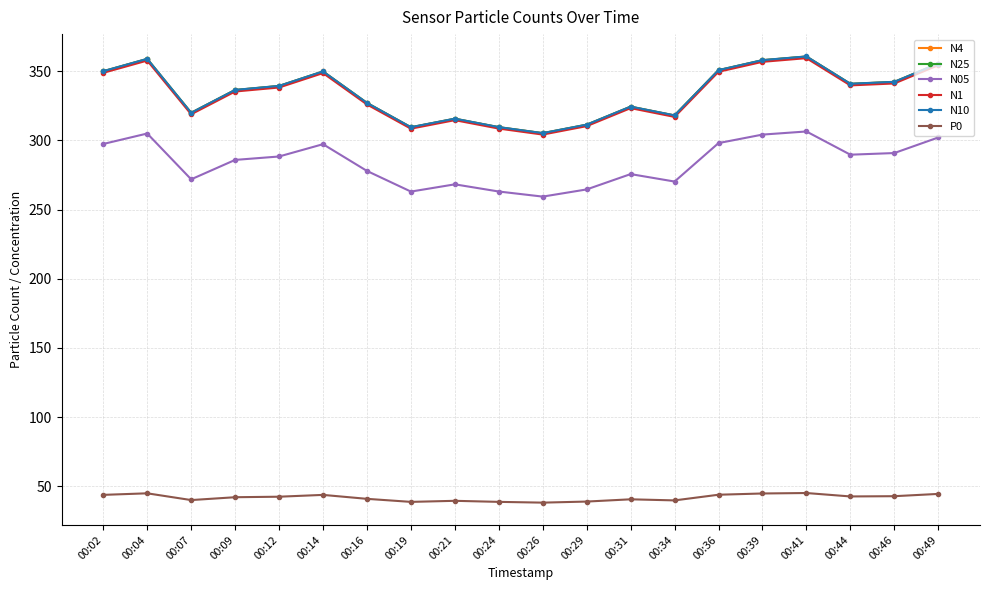

What is the difference between the highest and lowest values at 00:41?

315.5